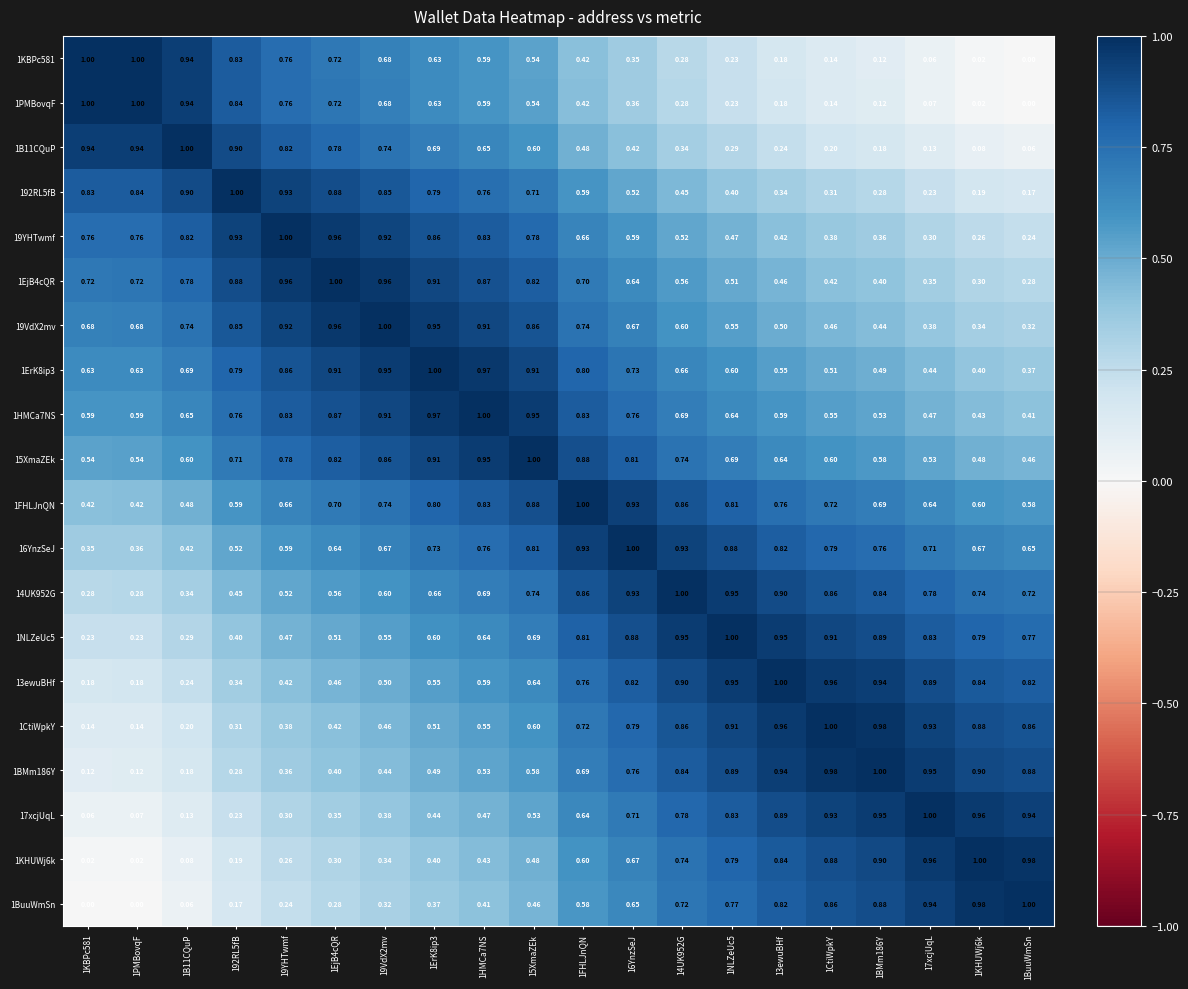

Is the value of 17xcjUqL at 1B11CQuP greater than the value of 16YnzSeJ at 1KHUWj6k?

No